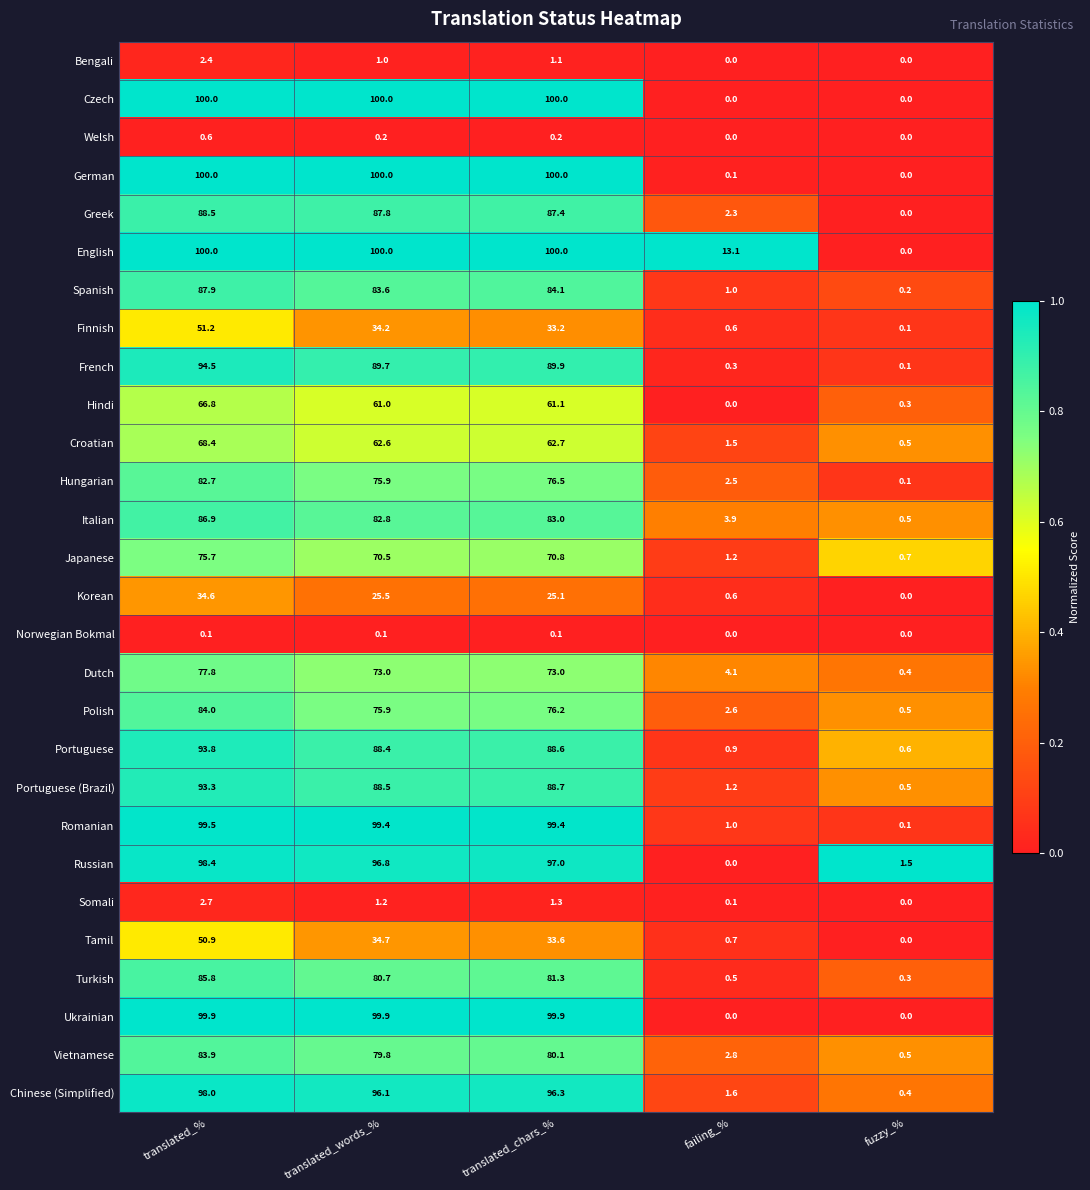

Rank the categories by Italian value from lowest to highest.

fuzzy_%, failing_%, translated_words_%, translated_chars_%, translated_%